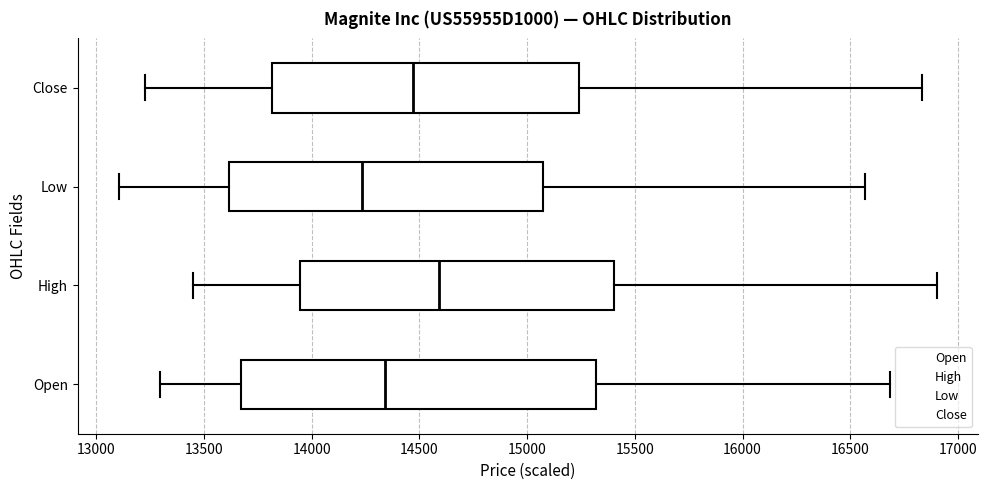

Which box's median line is the furthest to the right?

High